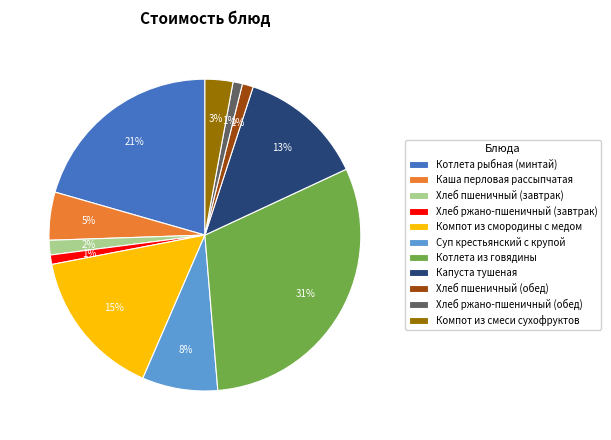

What is the largest slice in the pie chart?

Котлета из говядины